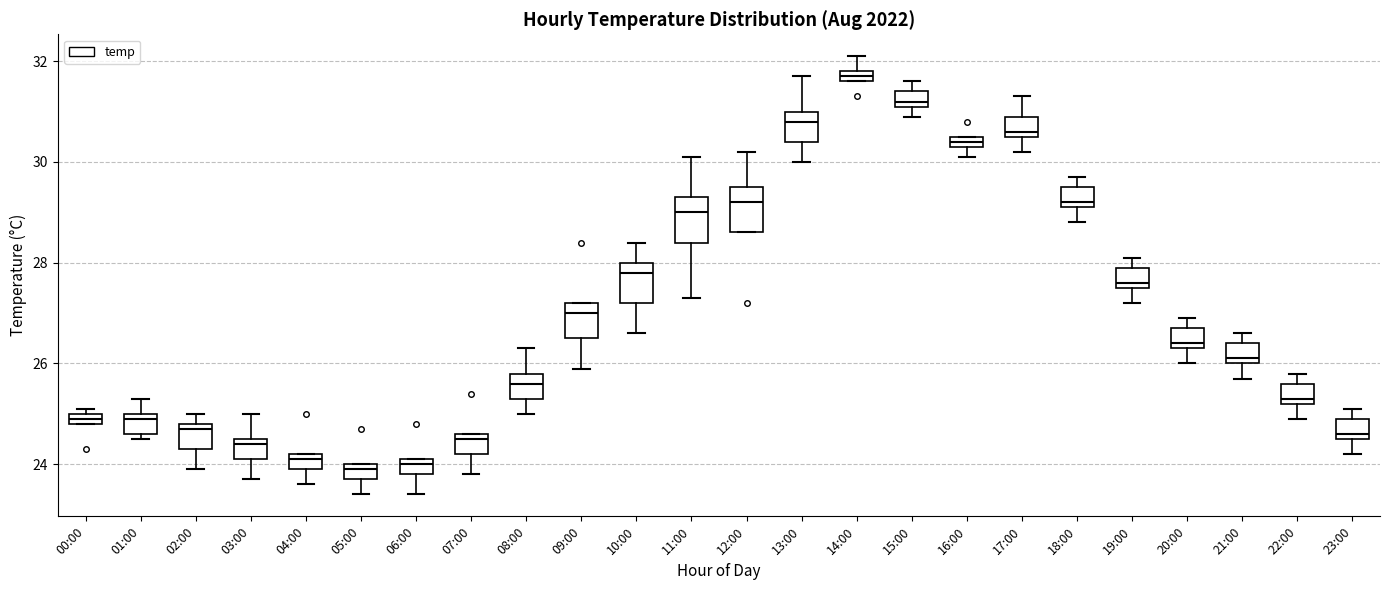

Where is the lower edge of the box for 22:00 on the y-axis? The values are not printed on the chart, so give them approximately, as read against the axis.

25.2